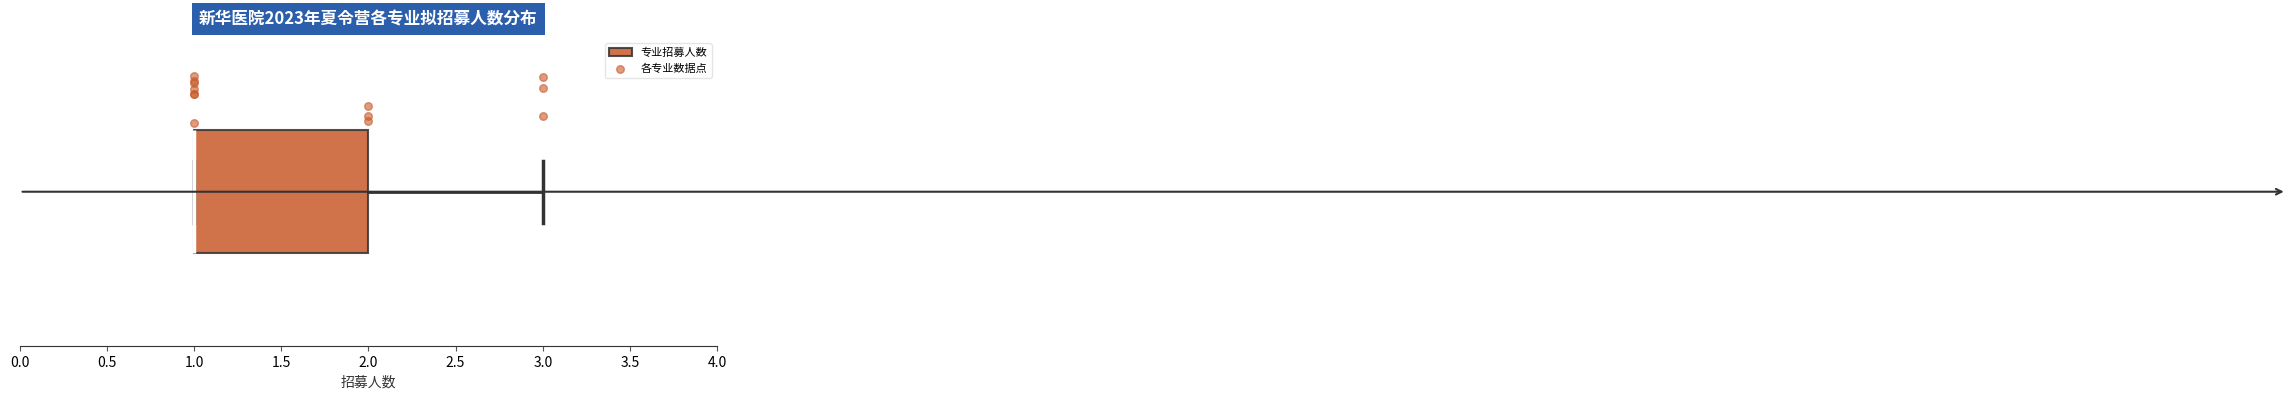

Read this box plot against the x-axis: the position of the median line, the range covered by the box, and the ends of both whiskers. The values are not printed on the chart, so give them approximately, as read against the axis.

median 1 (drawn on the box's left edge), box 1 to 2, whiskers 1 to 3